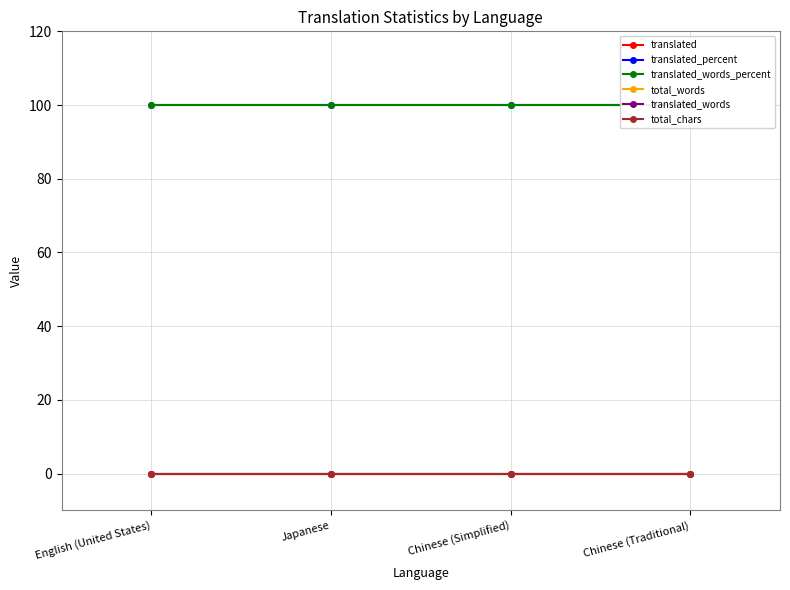

What is the label of the 2nd point from the right?

Chinese (Simplified)